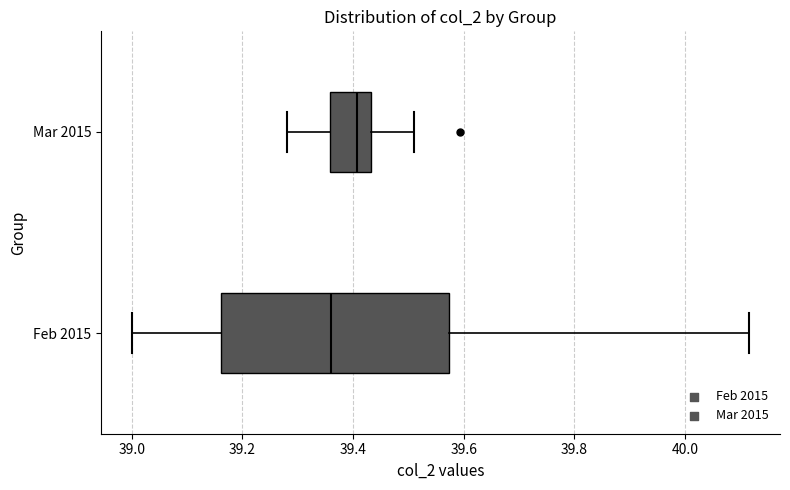

Which box is the widest, from its left edge to its right edge?

Feb 2015